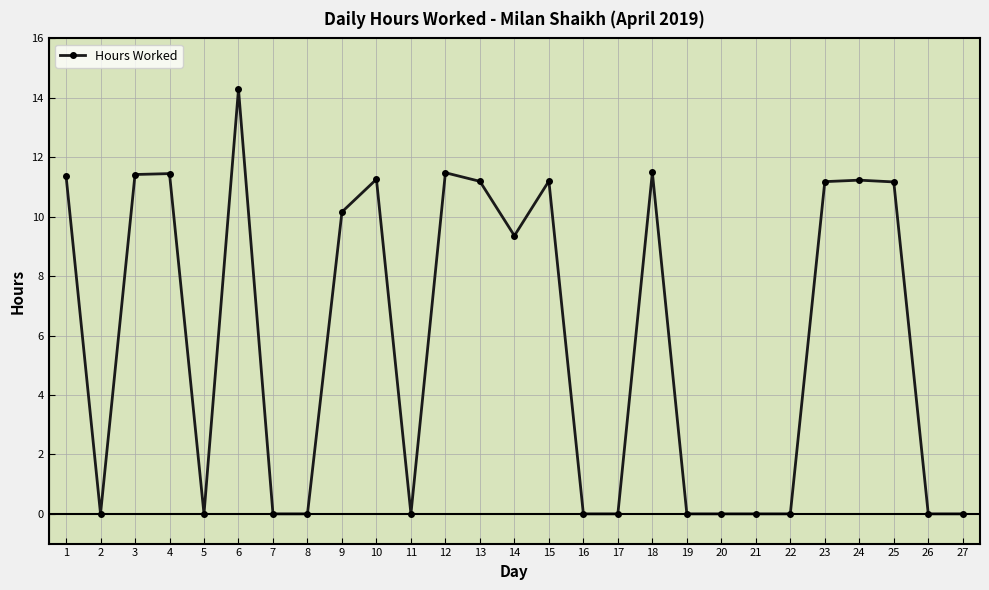

Where does the data first go above 9?

1